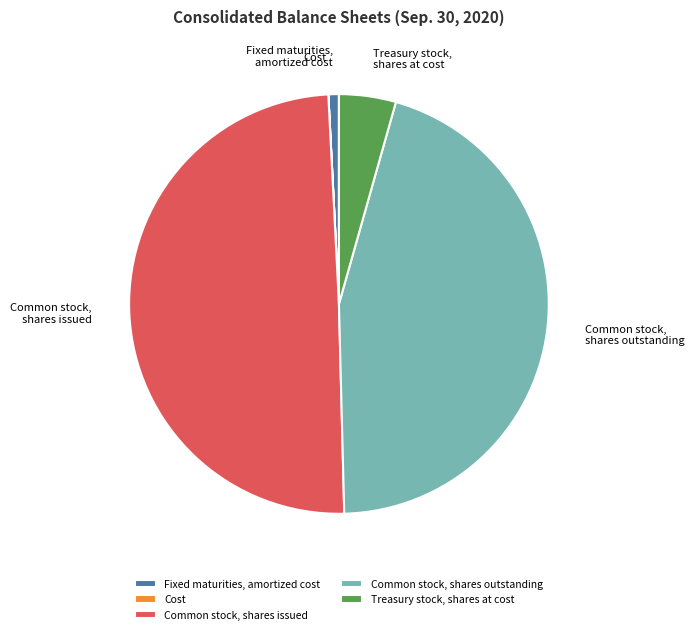

Which slice is the largest?

Common stock, shares issued